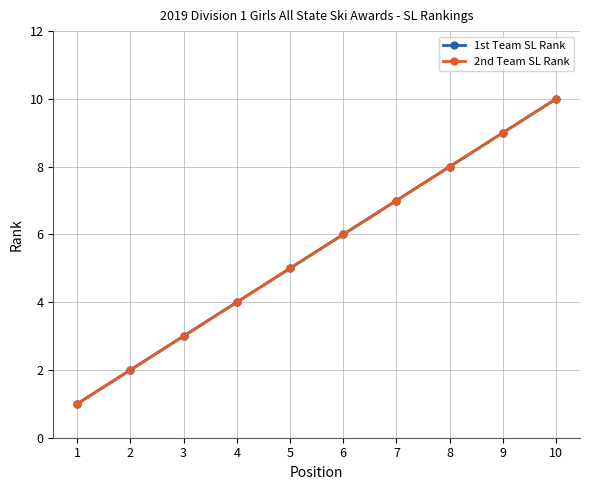

List the series in order of their peak value, lowest first.

1st Team SL Rank, 2nd Team SL Rank